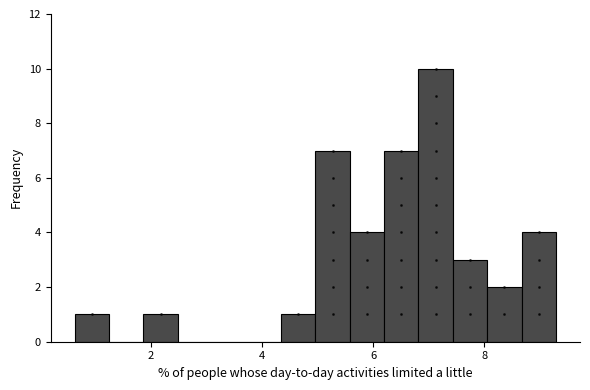

Read against the x-axis, roughly where is the centre of the tallest bar?

7.2